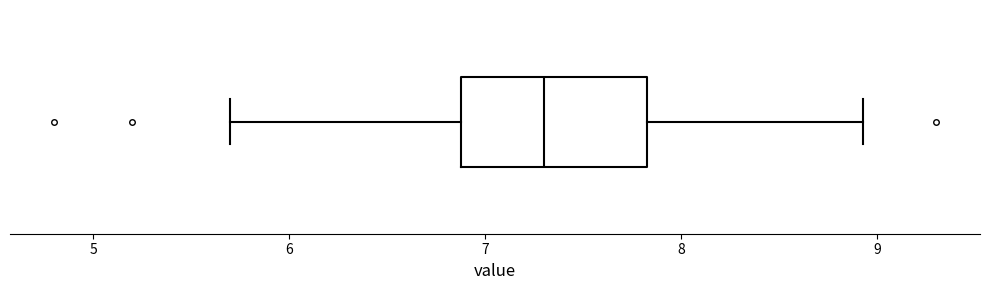

Read this box plot against the x-axis: the position of the median line, the range covered by the box, and the ends of both whiskers. The values are not printed on the chart, so give them approximately, as read against the axis.

median 7.3, box 6.9 to 7.8, whiskers 5.7 to 8.9